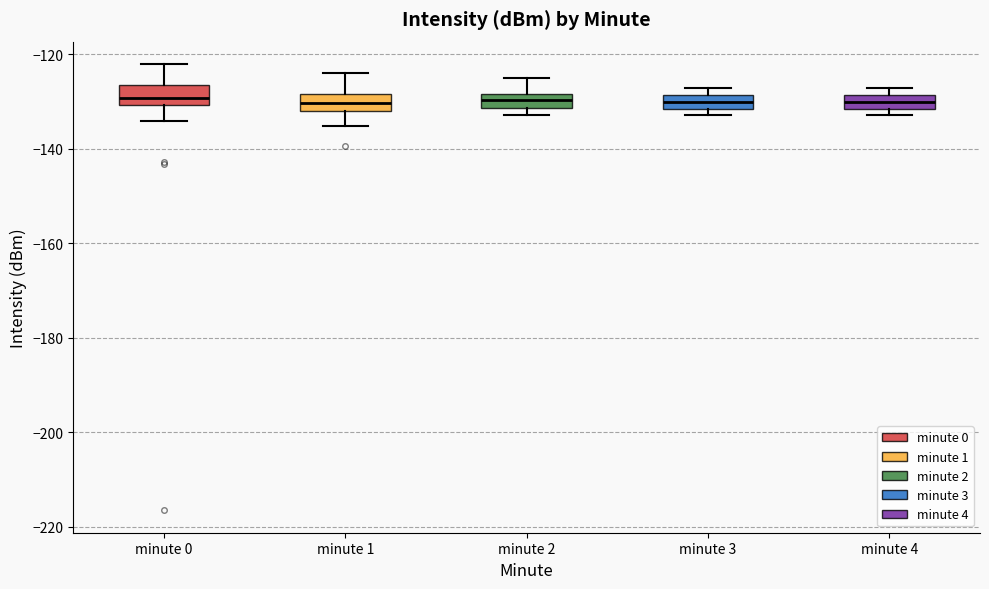

Where does the lower whisker of the box for minute 1 end on the y-axis? The values are not printed on the chart, so give them approximately, as read against the axis.

-136